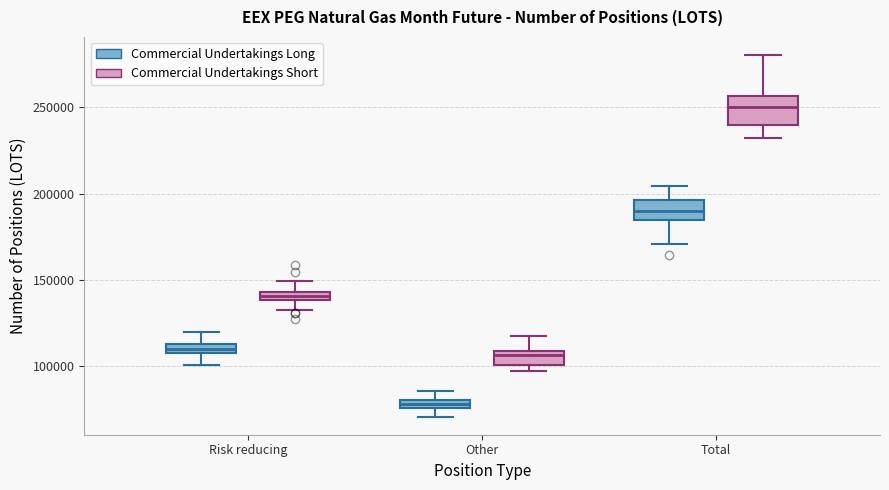

Where does the upper whisker of the box for Other (Commercial Undertakings Short) end on the y-axis? The values are not printed on the chart, so give them approximately, as read against the axis.

115000